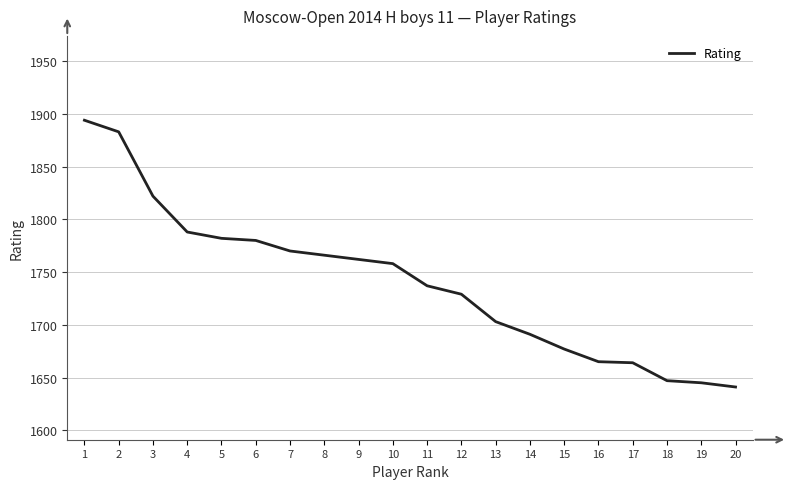

The value at 6 is 1780. True or false?

True